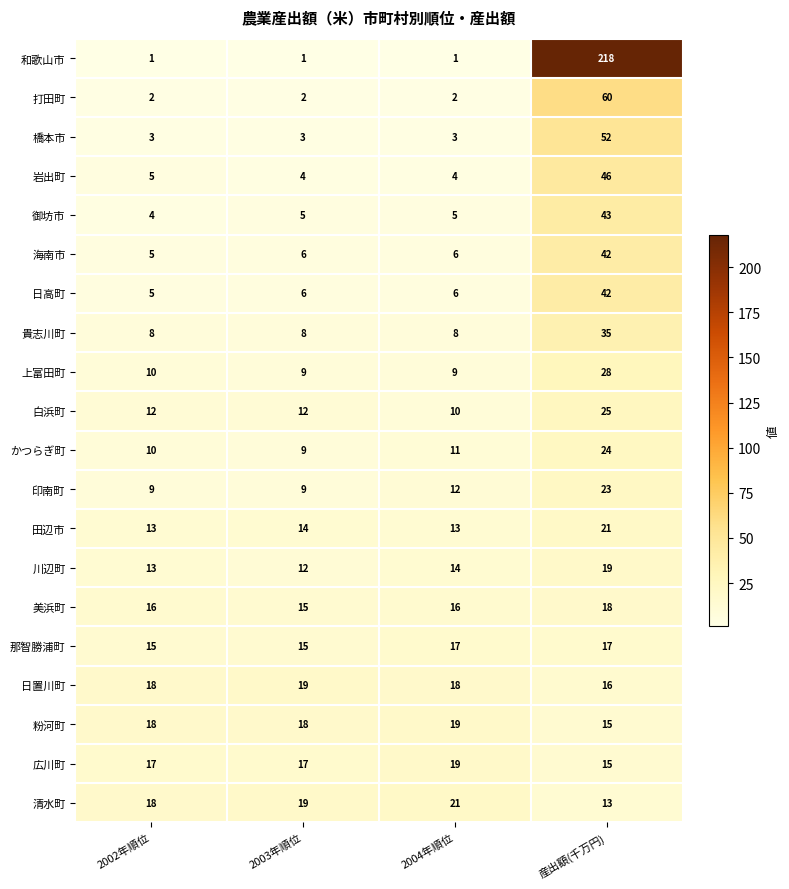

How many distinct data groups are displayed?

20